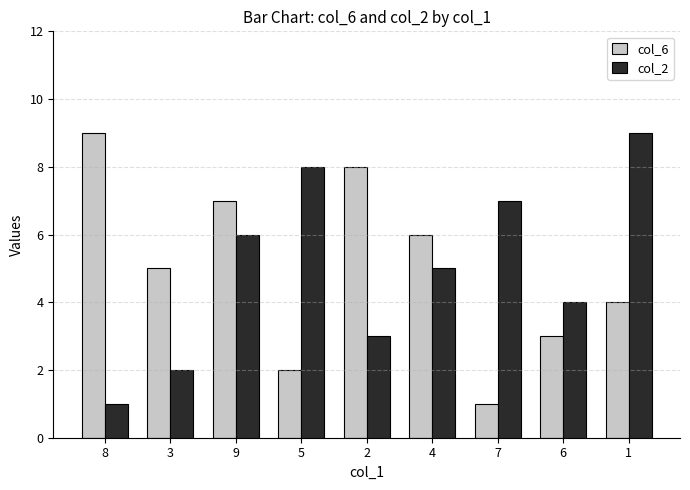

Between 8 and 4, which series saw the biggest shift?

col_2